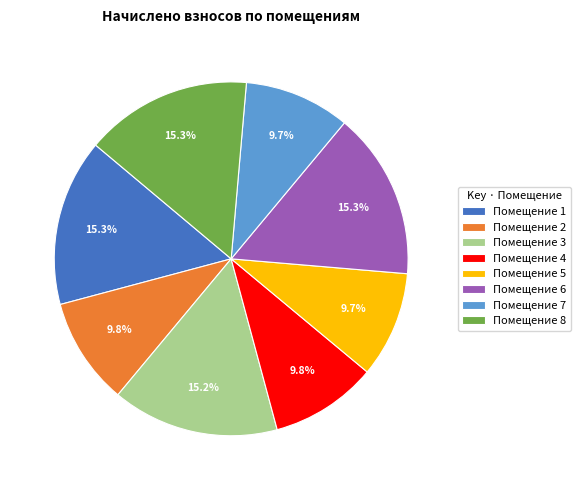

To the nearest percent, what is the difference between the largest and smallest slice percentages?

6%